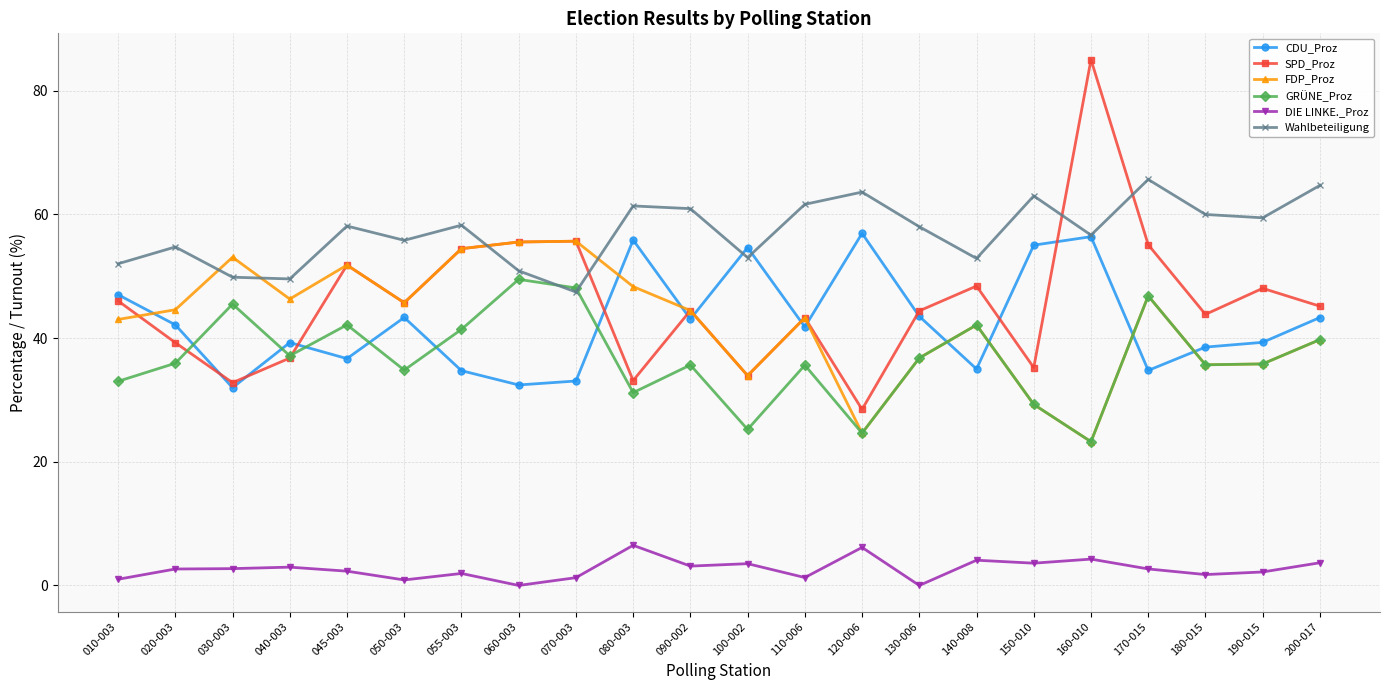

At which category does the chart reach its peak across all series?

160-010